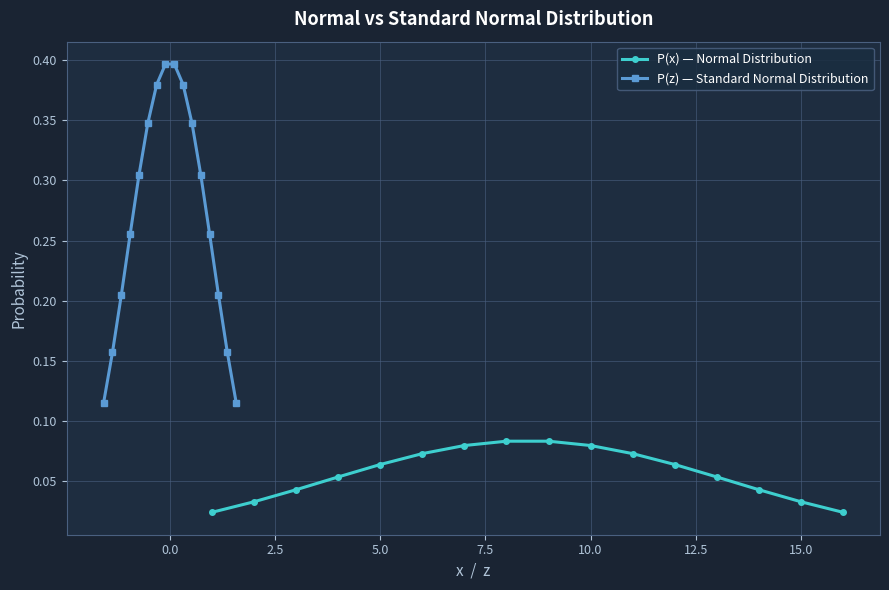

How many distinct data groups are displayed?

2